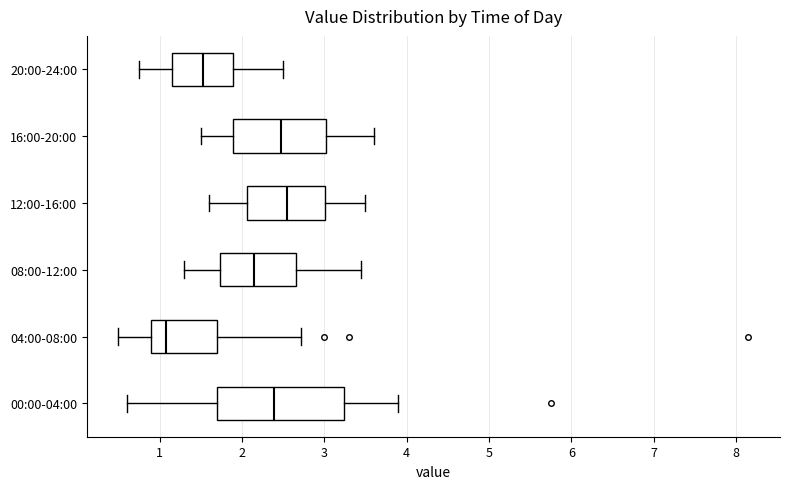

Reading bottom to top, read every box against the x-axis: the position of its median line, the range the box covers, and the ends of its whiskers. The values are not printed on the chart, so give them approximately, as read against the axis.

00:00-04:00: median 2.4, box 1.7 to 3.2, whiskers 0.6 to 3.9
04:00-08:00: median 1.1, box 0.9 to 1.7, whiskers 0.5 to 2.7
08:00-12:00: median 2.2, box 1.7 to 2.7, whiskers 1.3 to 3.5
12:00-16:00: median 2.6, box 2.1 to 3.0, whiskers 1.6 to 3.5
16:00-20:00: median 2.5, box 1.9 to 3.0, whiskers 1.5 to 3.6
20:00-24:00: median 1.5, box 1.2 to 1.9, whiskers 0.8 to 2.5